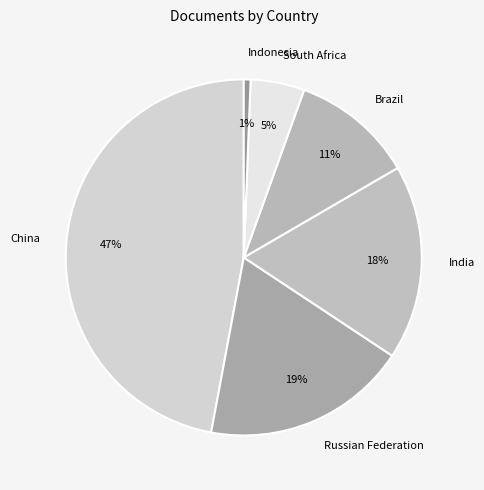

What is the smallest slice in the pie chart?

Indonesia